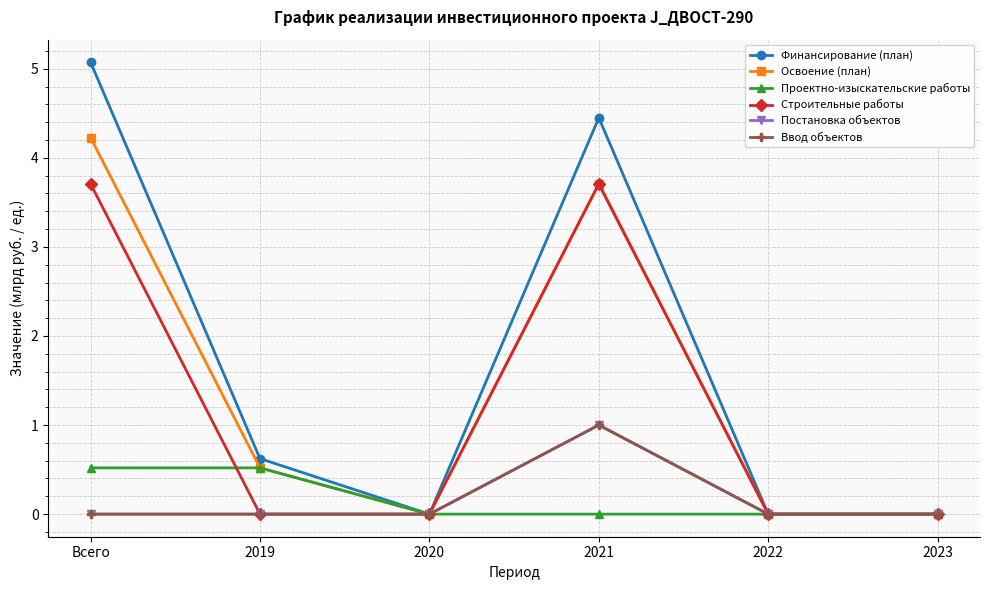

At which label is Ввод объектов closest to 0?

Всего